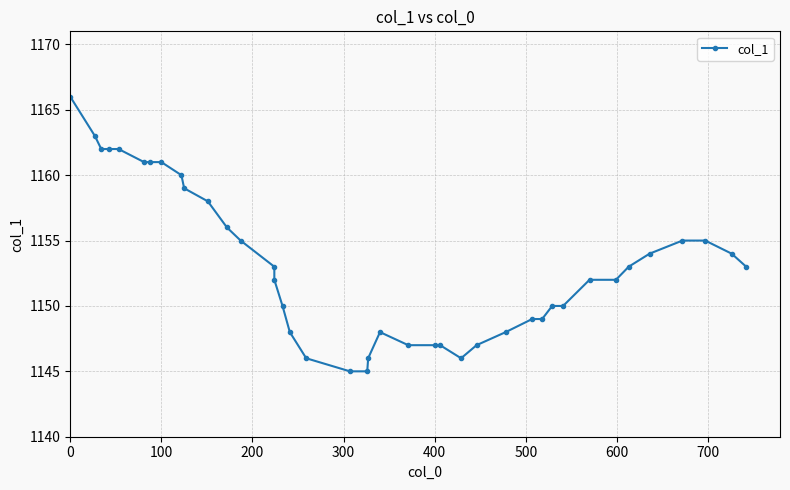

What is the difference between the maximum and minimum values?

21